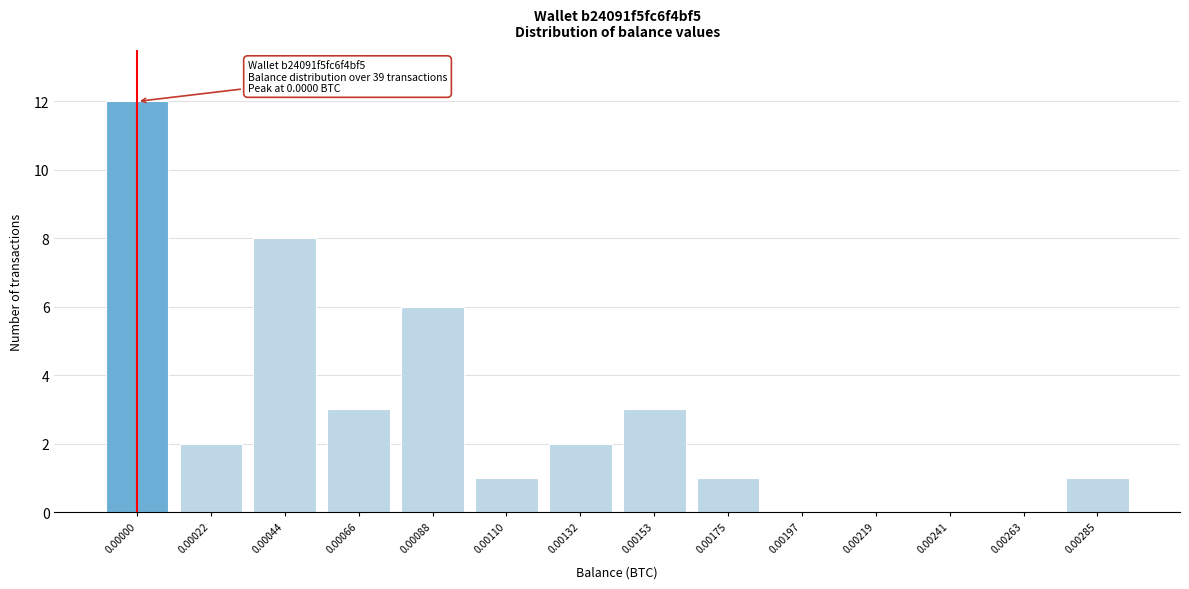

Reading left to right, what are all the values shown in this chart?

0.00000=12	0.00022=2	0.00044=8	0.00066=3	0.00088=6	0.00110=1	0.00132=2	0.00153=3	0.00175=1	0.00197=0	0.00219=0	0.00241=0	0.00263=0	0.00285=1